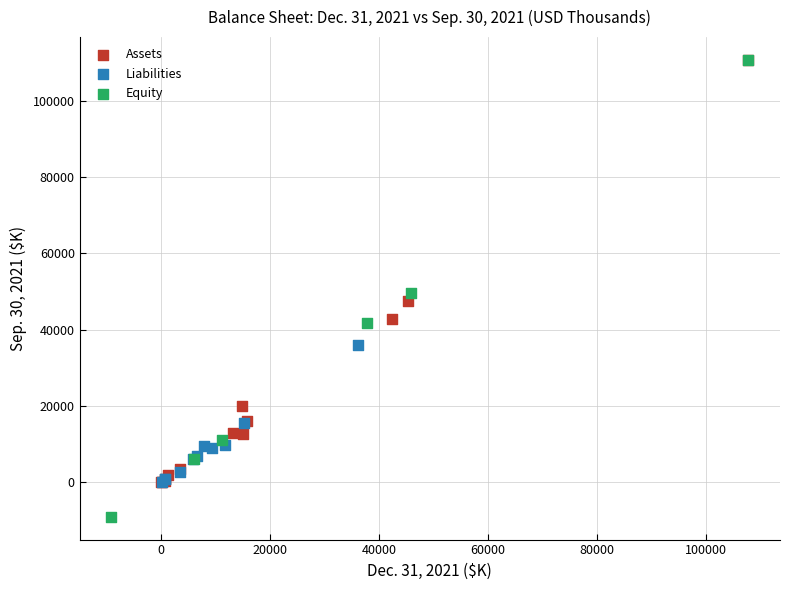

Which series has the widest spread of Y values?

Equity